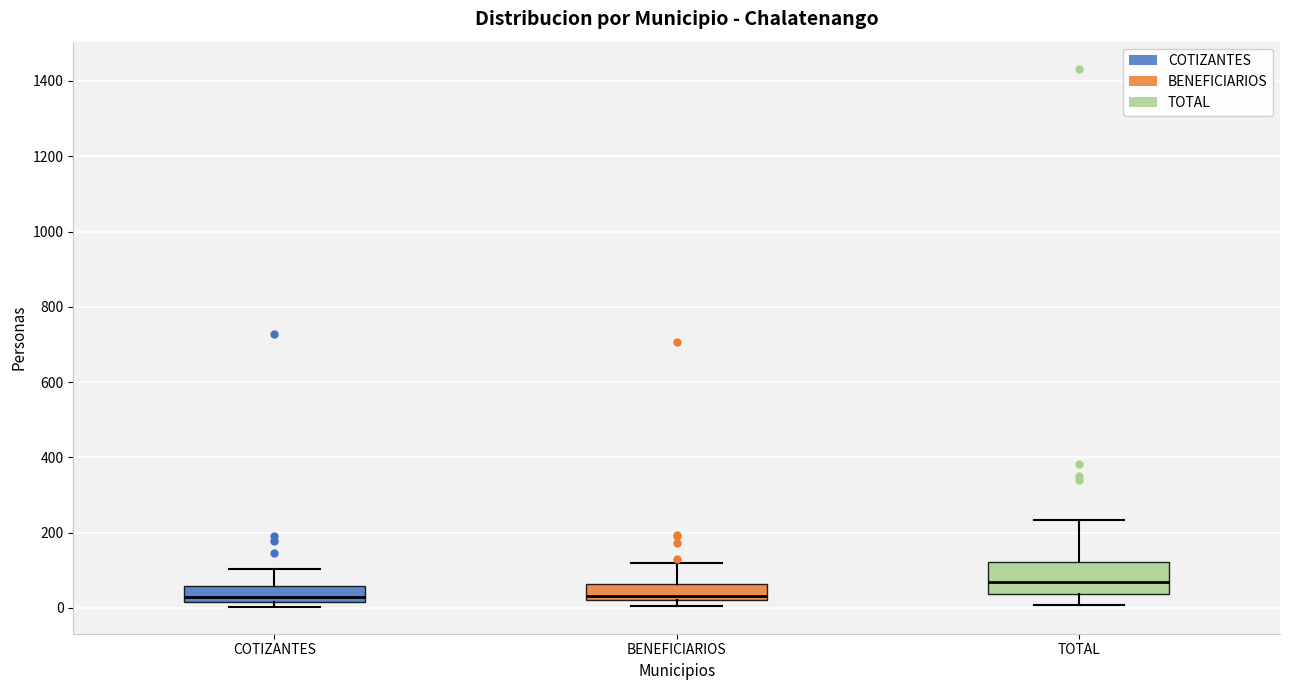

Comparing the boxes themselves (not the whiskers), which one is the tallest?

TOTAL